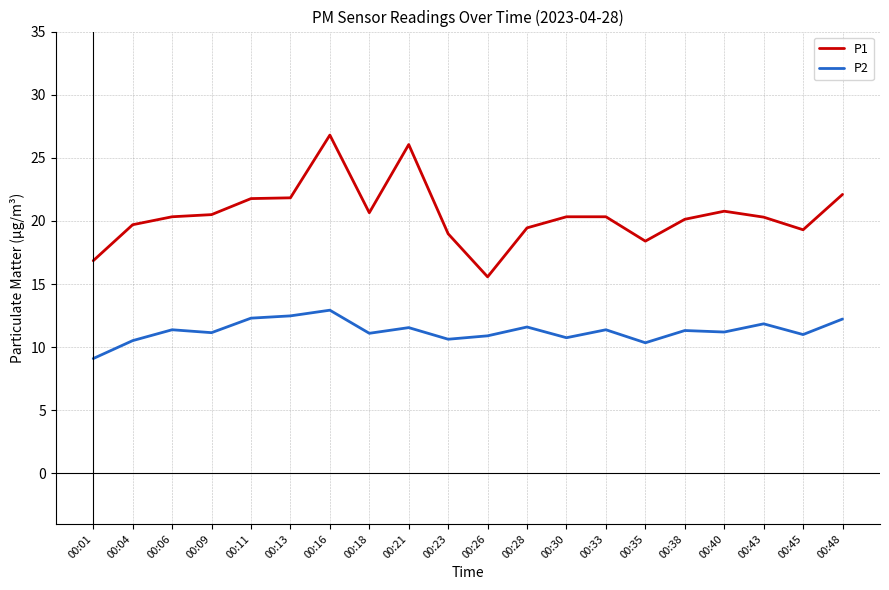

List the series in order of their overall mean, lowest first.

P2, P1